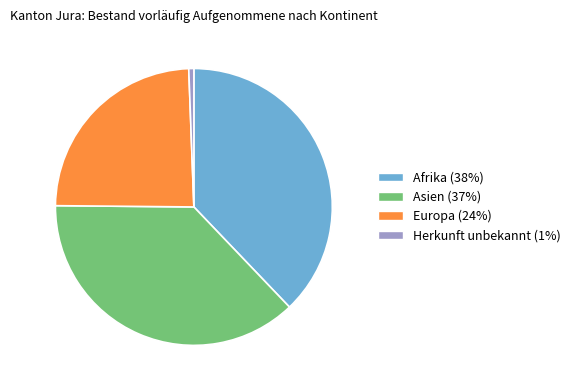

Which category has the smallest portion of the pie?

Herkunft unbekannt